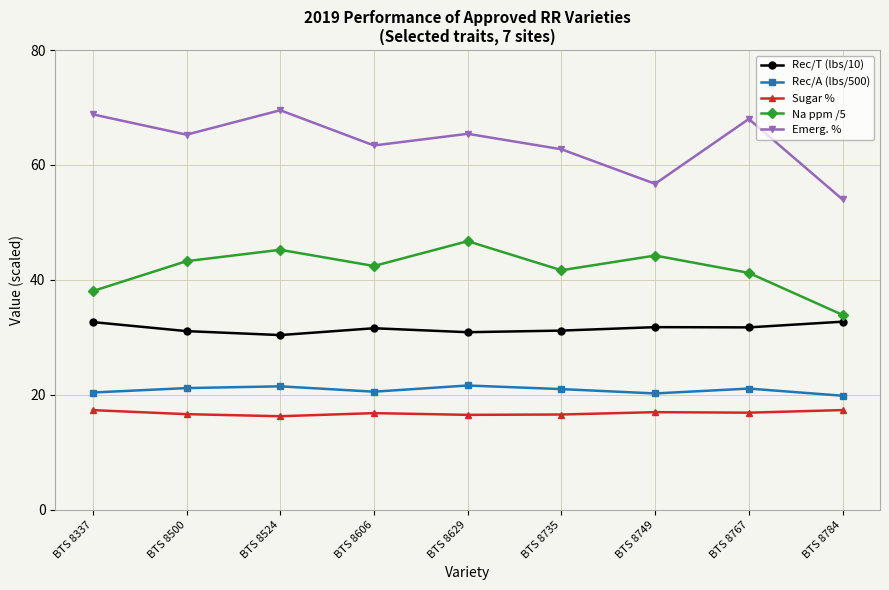

How many series are shown in this chart?

5